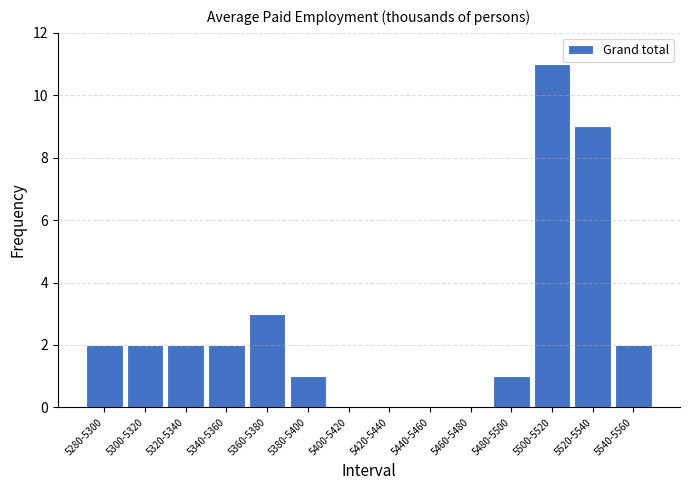

Reading left to right, what are all the values shown in this chart?

5280-5300=2	5300-5320=2	5320-5340=2	5340-5360=2	5360-5380=3	5380-5400=1	5400-5420=0	5420-5440=0	5440-5460=0	5460-5480=0	5480-5500=1	5500-5520=11	5520-5540=9	5540-5560=2